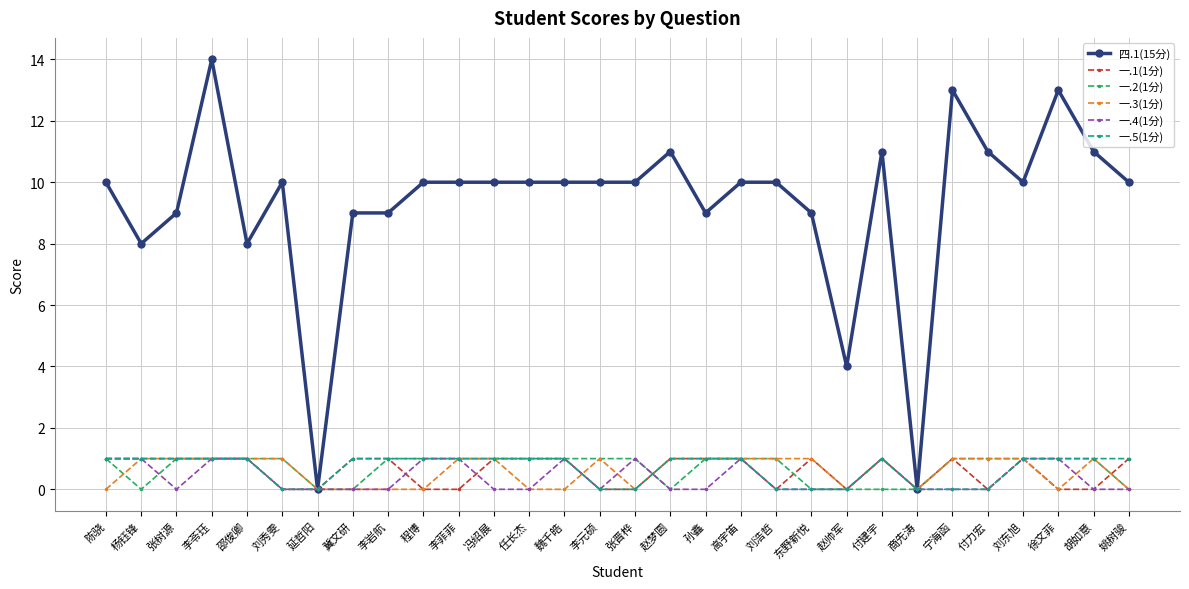

Reading left to right, what are all the values shown in this chart?

四.1(15分): 10	8	9	14	8	10	0	9	9	10	10	10	10	10	10	10	11	9	10	10	9	4	11	0	13	11	10	13	11	10
一.1(1分): 1	1	1	1	1	0	0	1	1	0	0	1	1	1	0	0	1	1	1	0	1	0	1	0	1	0	1	0	0	1
一.2(1分): 1	0	1	1	1	1	0	0	1	1	1	1	1	1	1	1	0	1	1	1	0	0	0	0	1	1	1	1	1	0
一.3(1分): 0	1	1	1	1	1	0	0	0	0	1	1	0	0	1	0	1	1	1	1	1	0	1	0	1	1	1	0	1	0
一.4(1分): 1	1	0	1	1	0	0	0	0	1	1	0	0	1	0	1	0	0	1	0	0	0	1	0	0	0	1	1	0	0
一.5(1分): 1	1	1	1	1	0	0	1	1	1	1	1	1	1	0	0	1	1	1	0	0	0	1	0	0	0	1	1	1	1